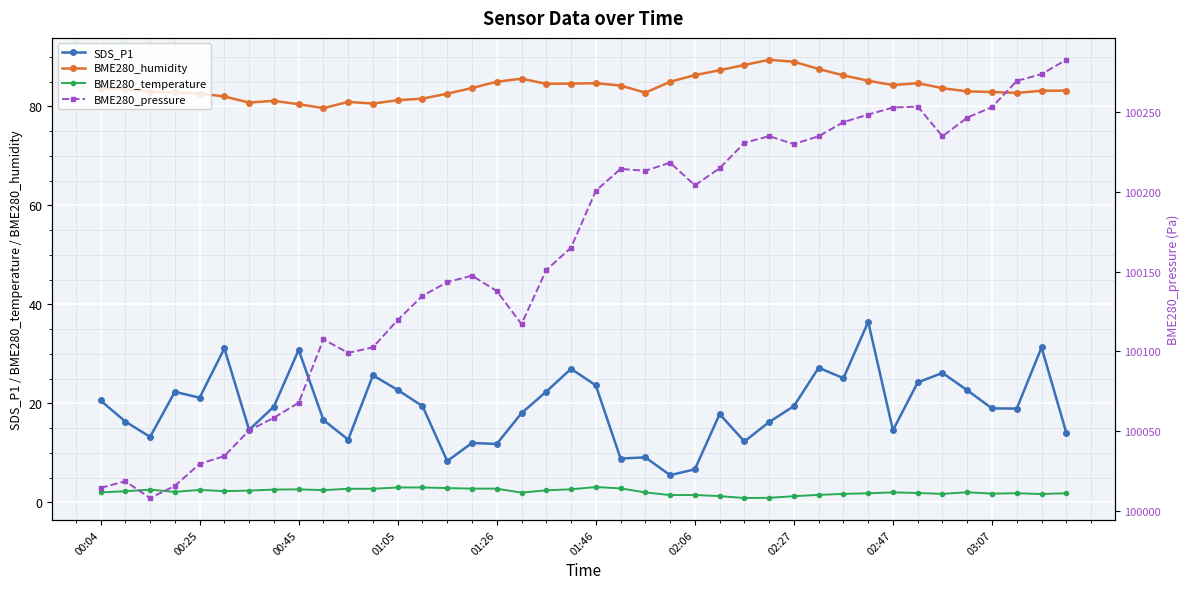

True or false: SDS_P1 has a value of 19.7 at 02:47.

False